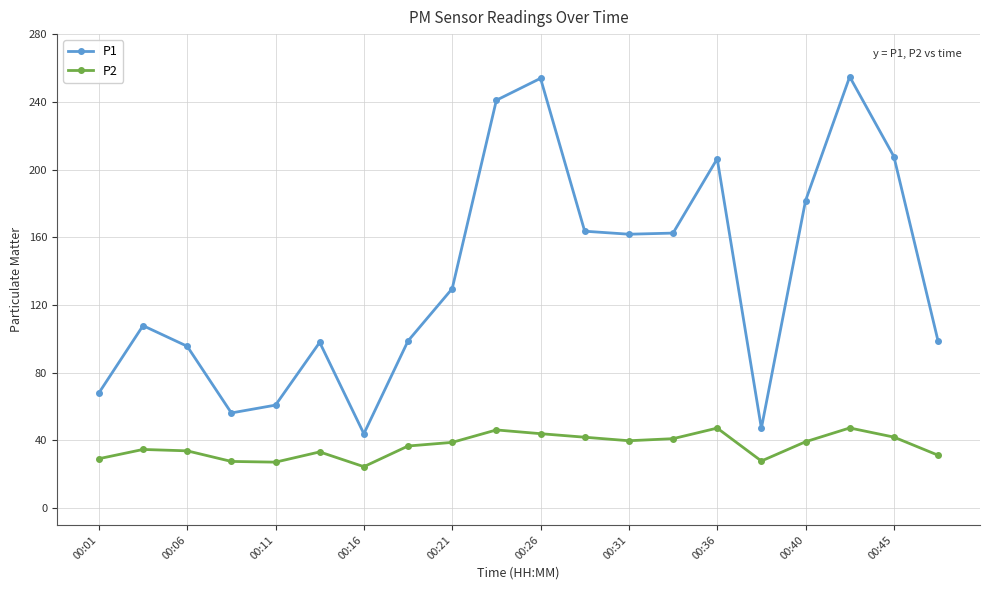

Which series has the widest spread of values?

P1